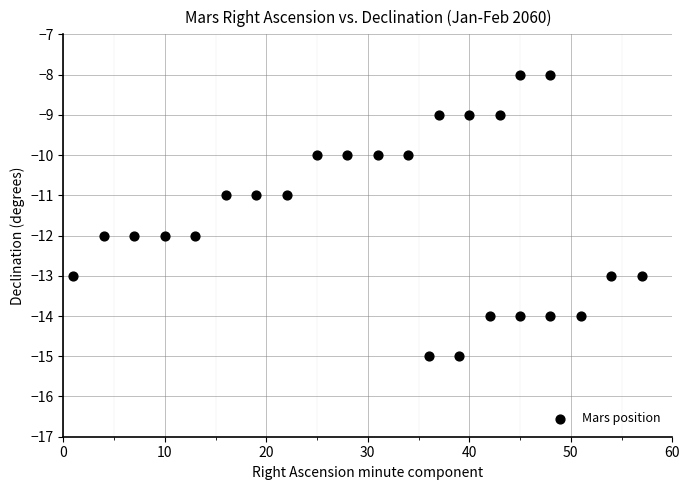

What is the range of Y values (max minus min)?

7